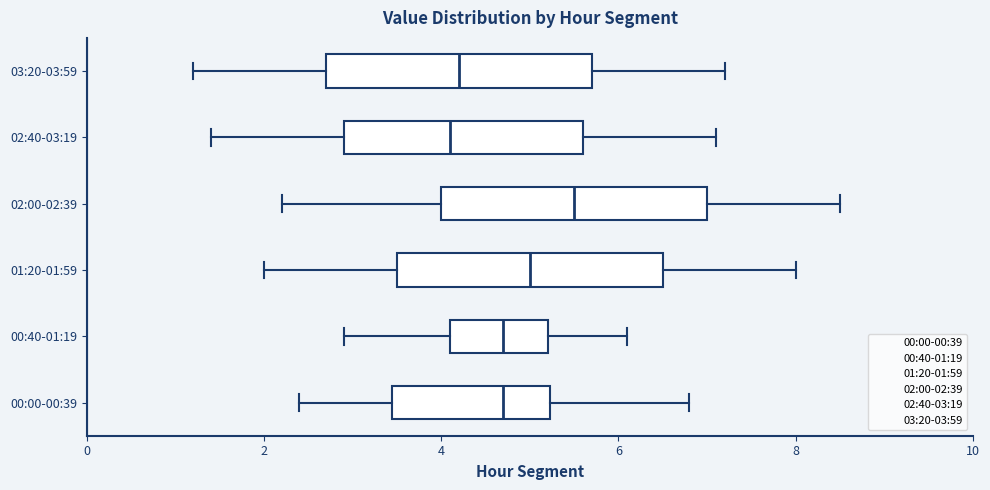

Reading bottom to top, transcribe this box plot: for each box, give where its median line is, the range the box spans, and where its two whiskers end, as read against the x-axis. The values are not printed on the chart, so give them approximately, as read against the axis.

00:00-00:39: median 4.8, box 3.4 to 5.2, whiskers 2.4 to 6.8
00:40-01:19: median 4.8, box 4.2 to 5.2, whiskers 3.0 to 6.2
01:20-01:59: median 5.0, box 3.6 to 6.6, whiskers 2.0 to 8.0
02:00-02:39: median 5.6, box 4.0 to 7.0, whiskers 2.2 to 8.6
02:40-03:19: median 4.2, box 3.0 to 5.6, whiskers 1.4 to 7.2
03:20-03:59: median 4.2, box 2.8 to 5.8, whiskers 1.2 to 7.2